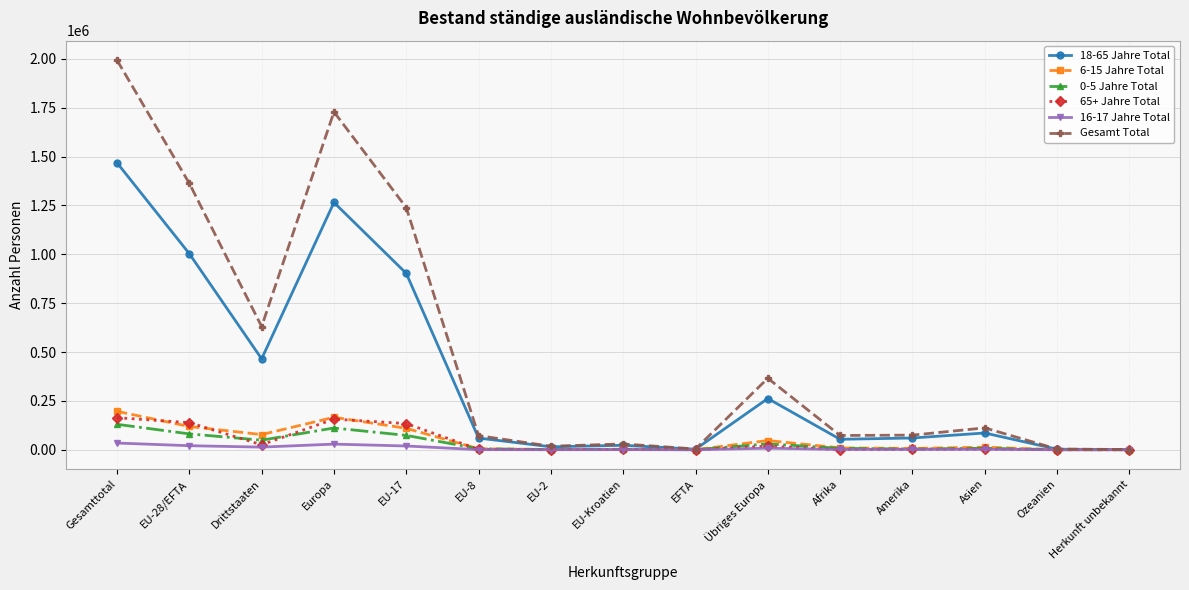

At which category does the chart reach its peak across all series?

Gesamttotal